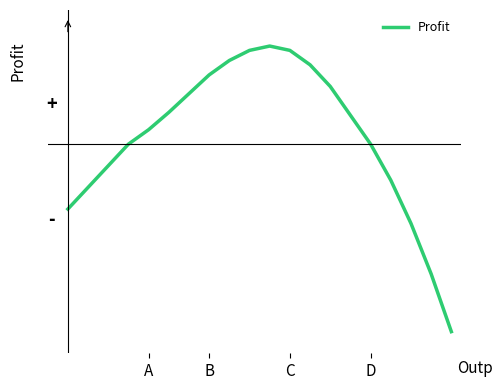

Does the chart have visible grid lines?

No